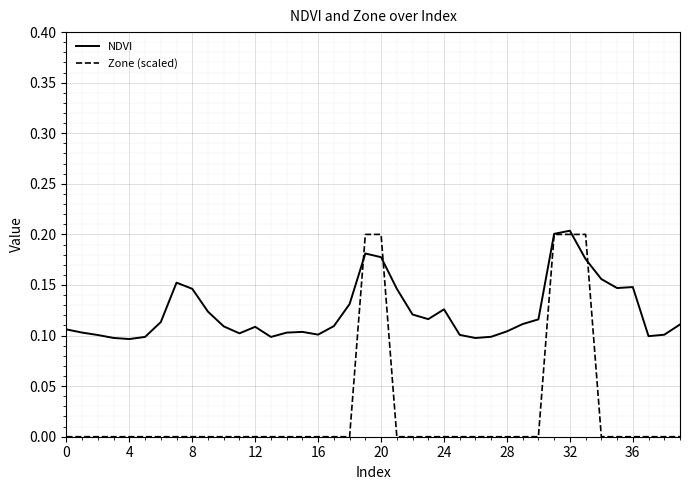

Rank the series by their average value, from lowest to highest.

Zone (scaled), NDVI